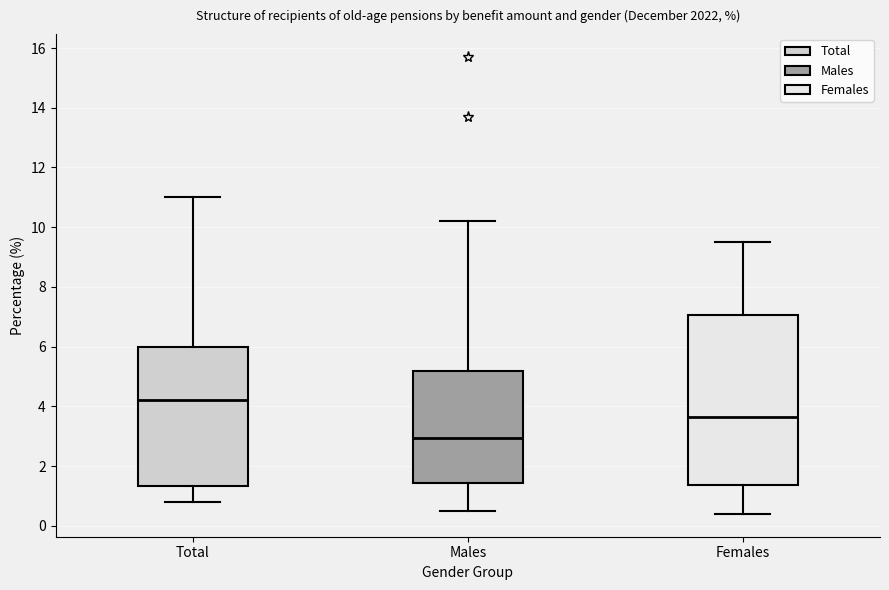

Reading left to right, transcribe this box plot: for each box, give where its median line is, the range the box spans, and where its two whiskers end, as read against the y-axis. The values are not printed on the chart, so give them approximately, as read against the axis.

Total: median 4.2, box 1.4 to 6.0, whiskers 0.8 to 11.0
Males: median 3.0, box 1.4 to 5.2, whiskers 0.6 to 10.2
Females: median 3.6, box 1.4 to 7.0, whiskers 0.4 to 9.6